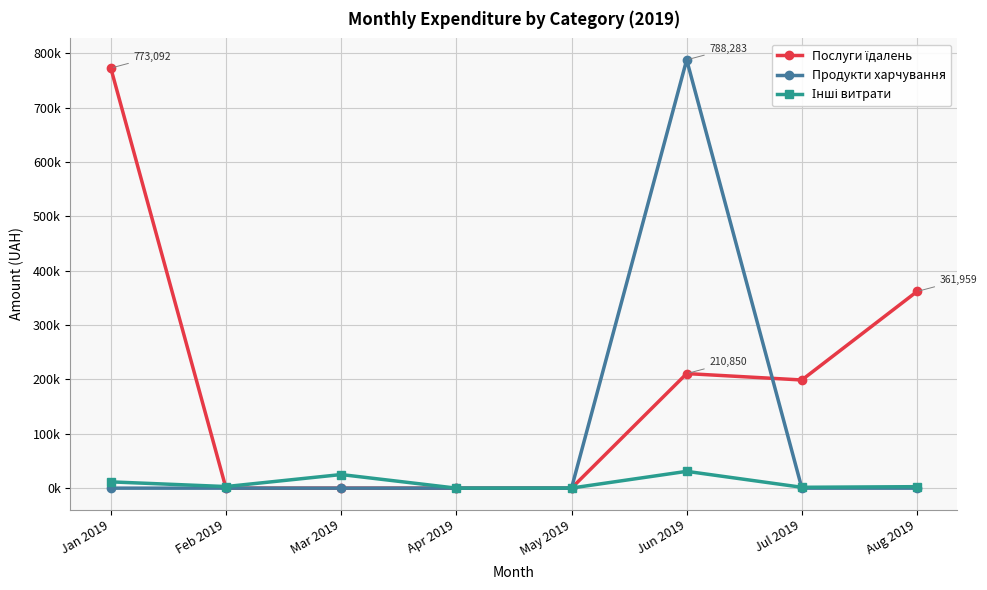

Does the chart have visible grid lines?

Yes